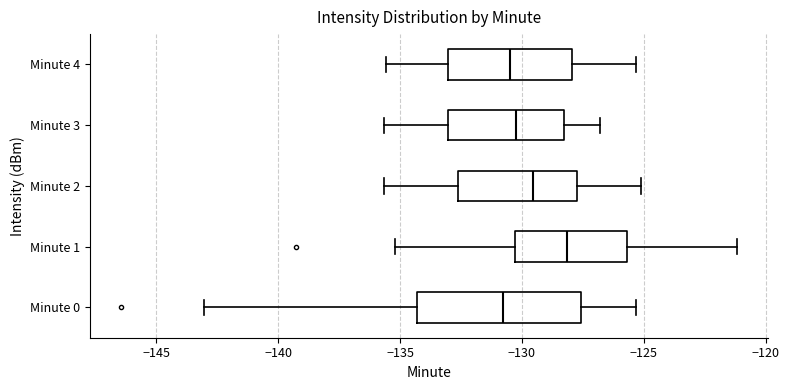

Reading bottom to top, transcribe this box plot: for each box, give where its median line is, the range the box spans, and where its two whiskers end, as read against the x-axis. The values are not printed on the chart, so give them approximately, as read against the axis.

Minute 0: median -131.0, box -134.5 to -127.5, whiskers -143.0 to -125.5
Minute 1: median -128.0, box -130.5 to -125.5, whiskers -135.0 to -121.0
Minute 2: median -129.5, box -132.5 to -127.5, whiskers -135.5 to -125.0
Minute 3: median -130.0, box -133.0 to -128.5, whiskers -135.5 to -127.0
Minute 4: median -130.5, box -133.0 to -128.0, whiskers -135.5 to -125.5